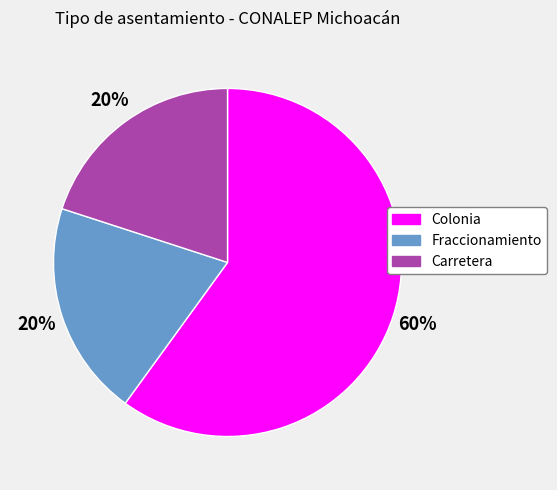

To the nearest percent, what portion does Carretera represent?

20%